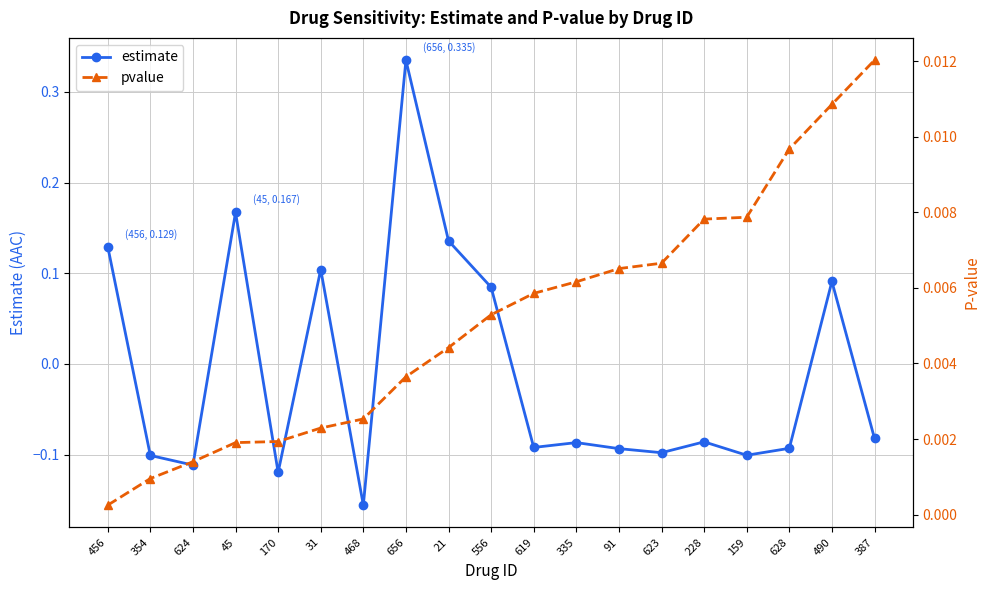

At 91, list the series in order from largest to smallest.

pvalue, estimate